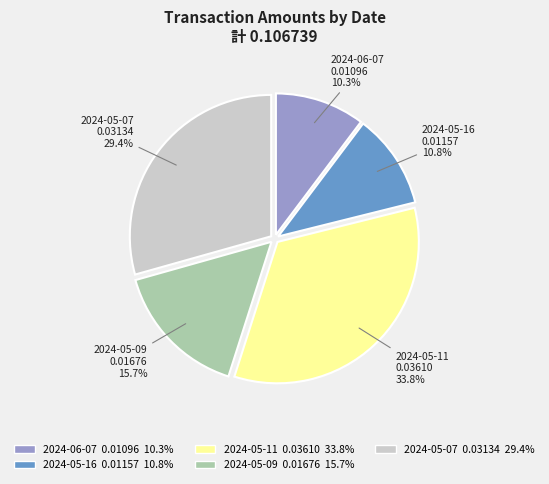

To the nearest percent, what is the average slice percentage?

20%